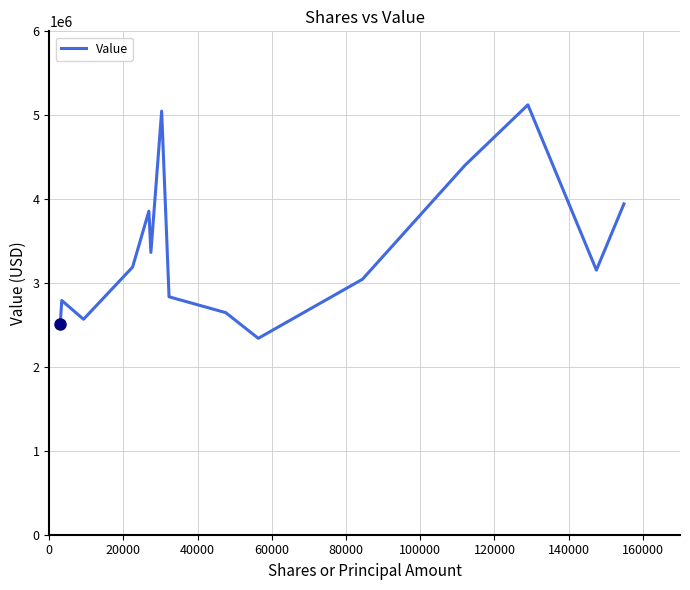

What is the difference between the maximum and minimum values?

2783000